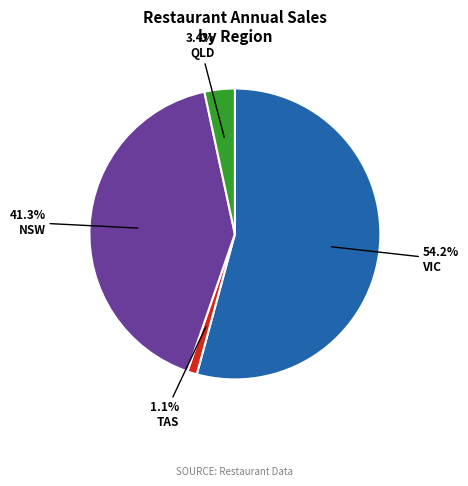

Between NSW and TAS, which is larger?

NSW